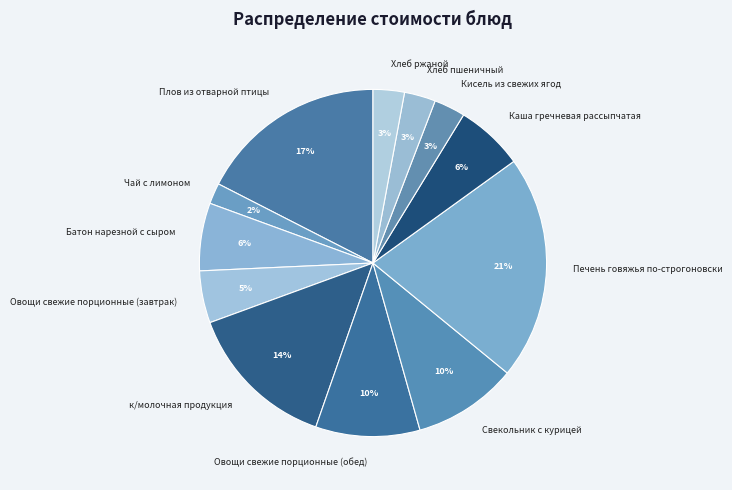

Combined, do Плов из отварной птицы and Хлеб ржаной account for over 50%?

No